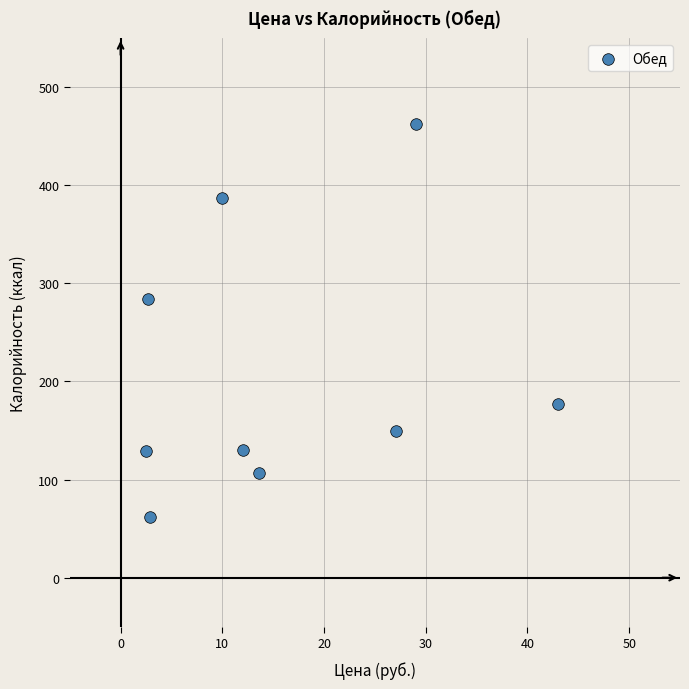

What is the average X value?

15.9